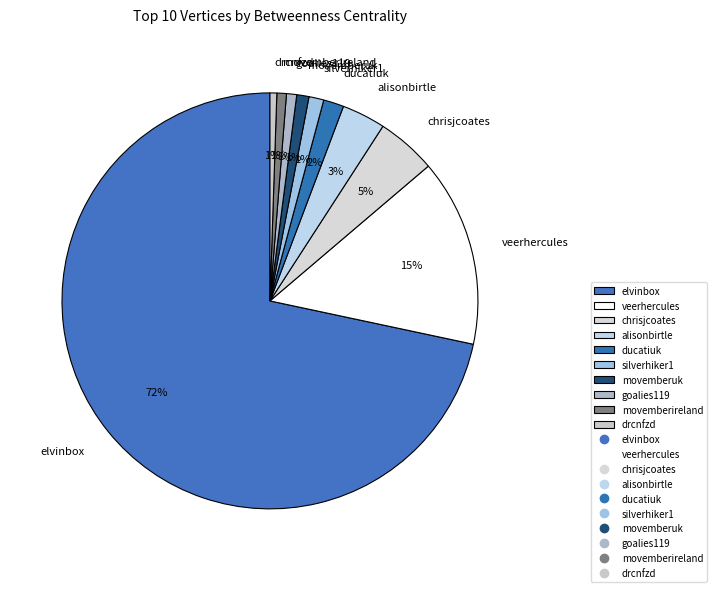

The ducatiuk slice represents 2% of the pie. True or false?

True